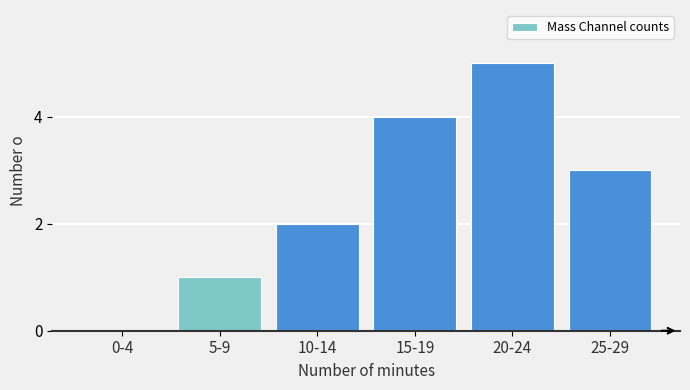

Reading left to right, what are all the values shown in this chart?

0-4=0	5-9=1	10-14=2	15-19=4	20-24=5	25-29=3